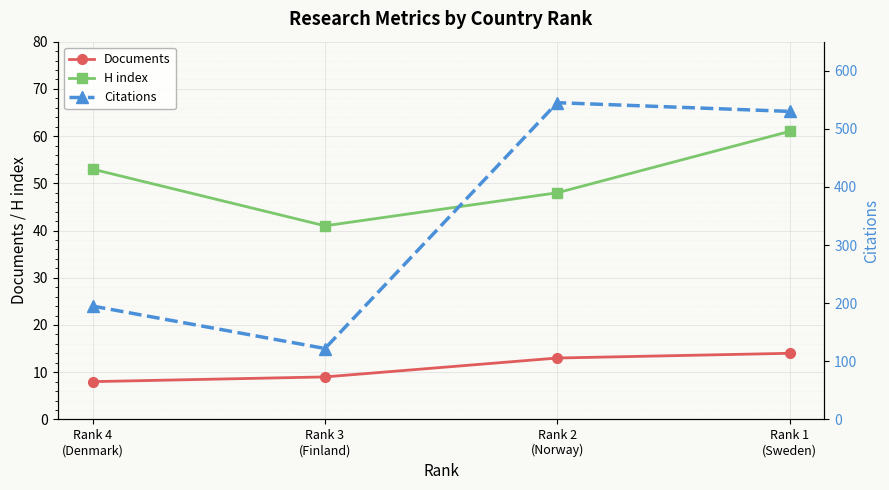

At which label does Documents first exceed 13?

Rank 1
(Sweden)